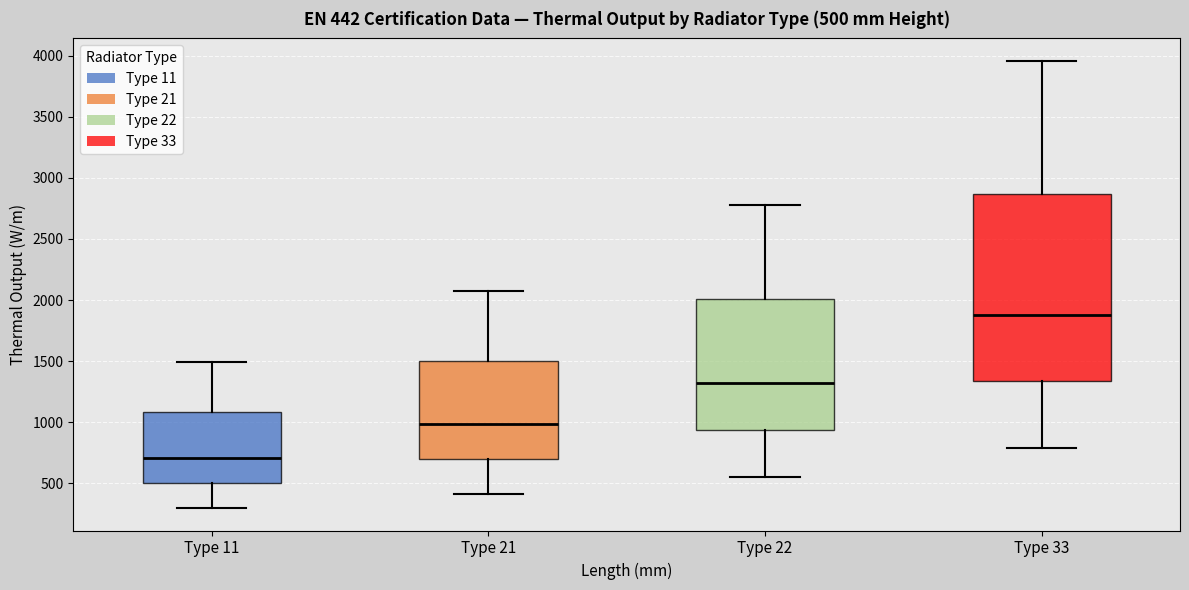

Which box's median line is the highest?

Type 33